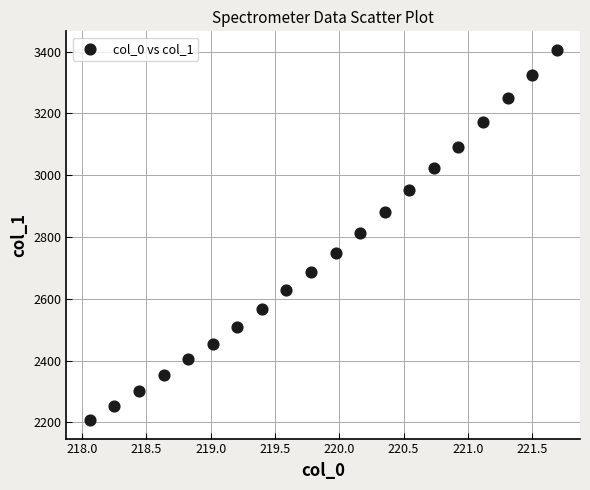

What is the range of X values (max minus min)?

3.6